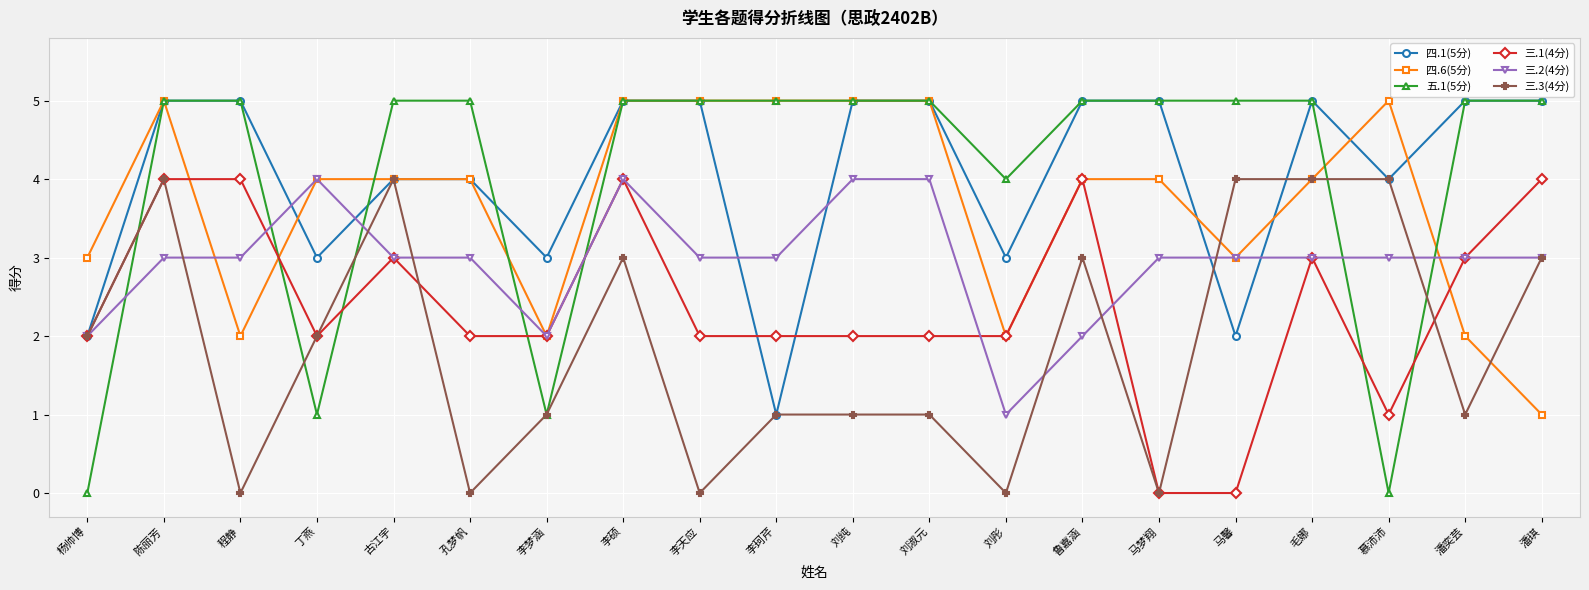

True or false: 四.1(5分) has a value of 9 at 李硕.

False